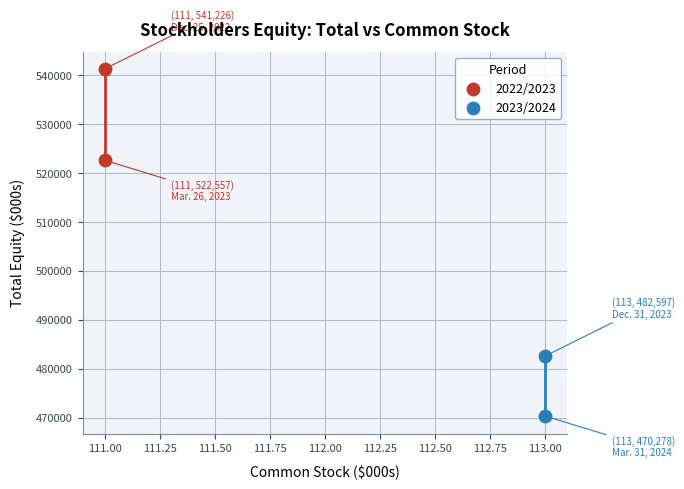

Which series reaches the minimum Y coordinate?

2023/2024